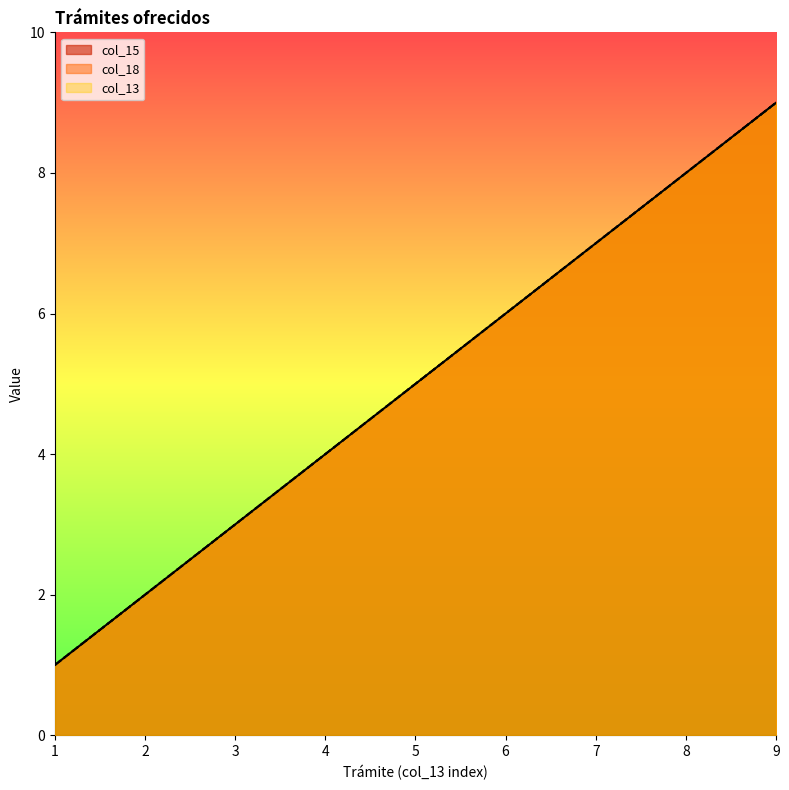

Does the chart display data point markers on the line(s)?

No